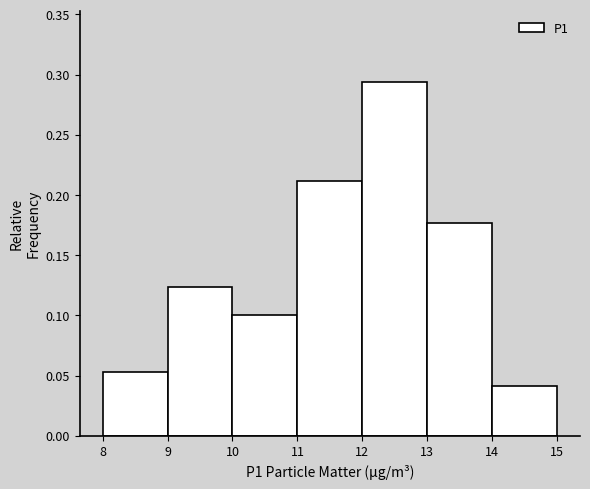

Reading left to right, transcribe this chart: for each bar, give the range it covers on the x-axis and its height. The values are not printed on the chart, so give them approximately, as read against the axis.

8 to 9: 0.055
9 to 10: 0.125
10 to 11: 0.100
11 to 12: 0.210
12 to 13: 0.295
13 to 14: 0.175
14 to 15: 0.040